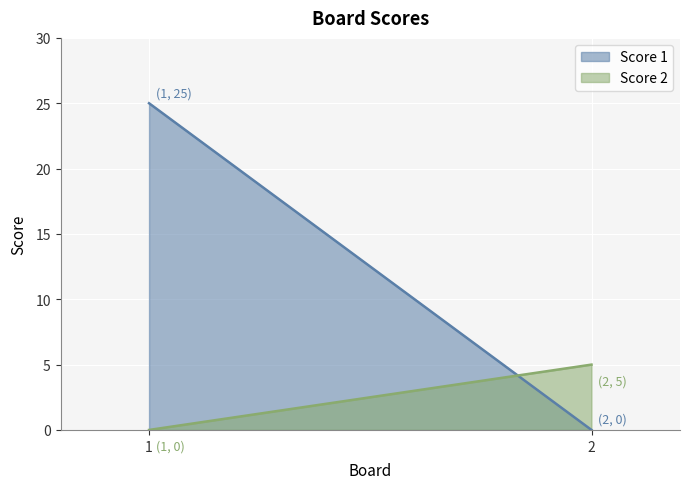

How many series are shown in this chart?

2